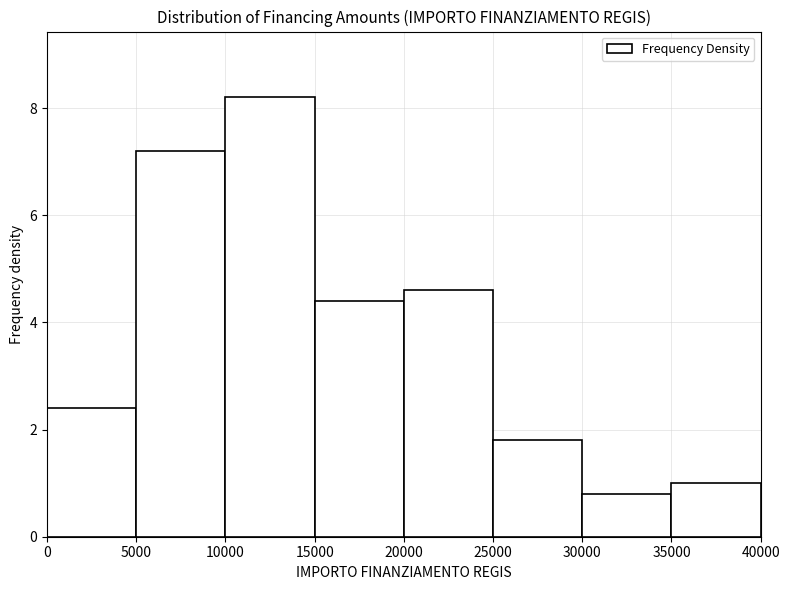

What is the height of the bar covering 35000 to 40000 on the x-axis? The values are not printed on the chart, so give them approximately, as read against the axis.

1.0